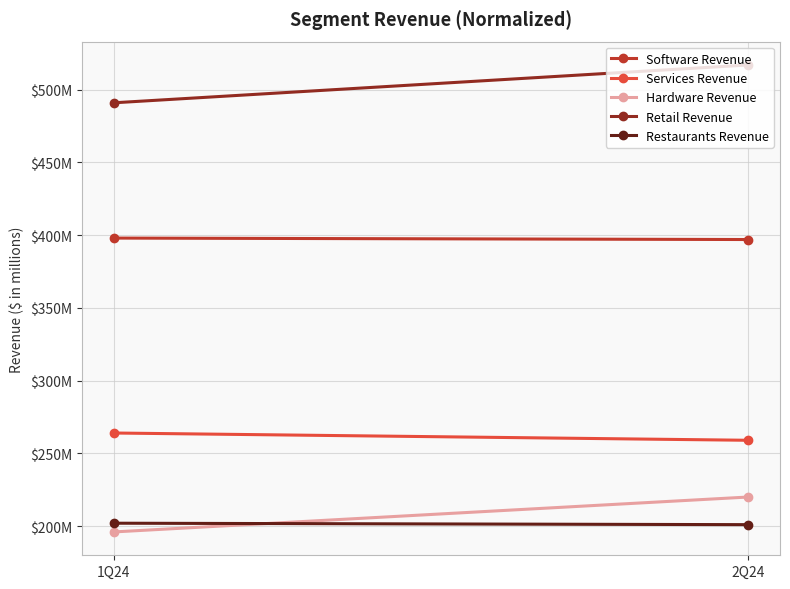

Which has a higher value, 1Q24 or 2Q24?

1Q24